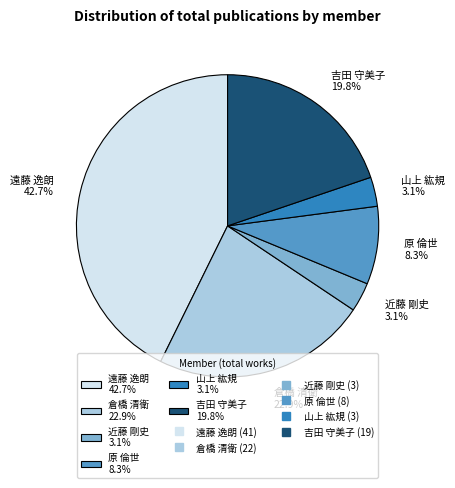

True or false: 倉橋 清衛 accounts for 34% of the total.

False